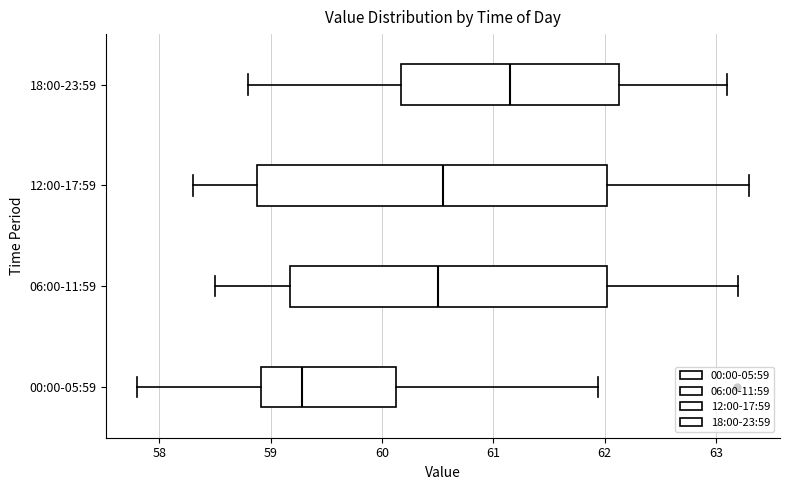

Which box's median line is the furthest to the left?

00:00-05:59